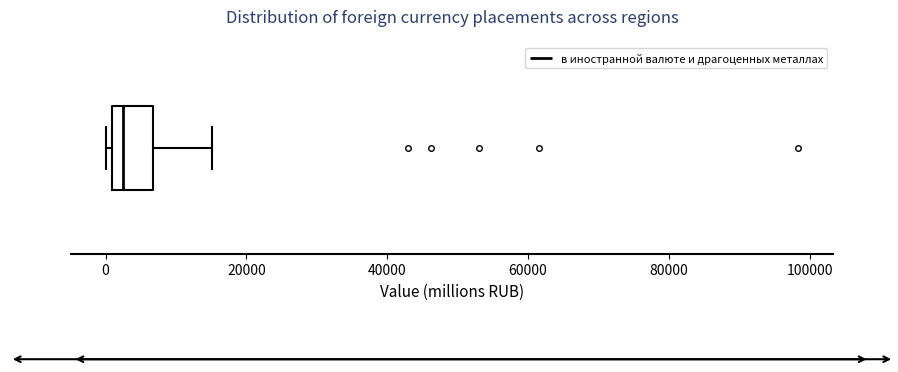

Where is the right edge of the box on the x-axis? The values are not printed on the chart, so give them approximately, as read against the axis.

6000